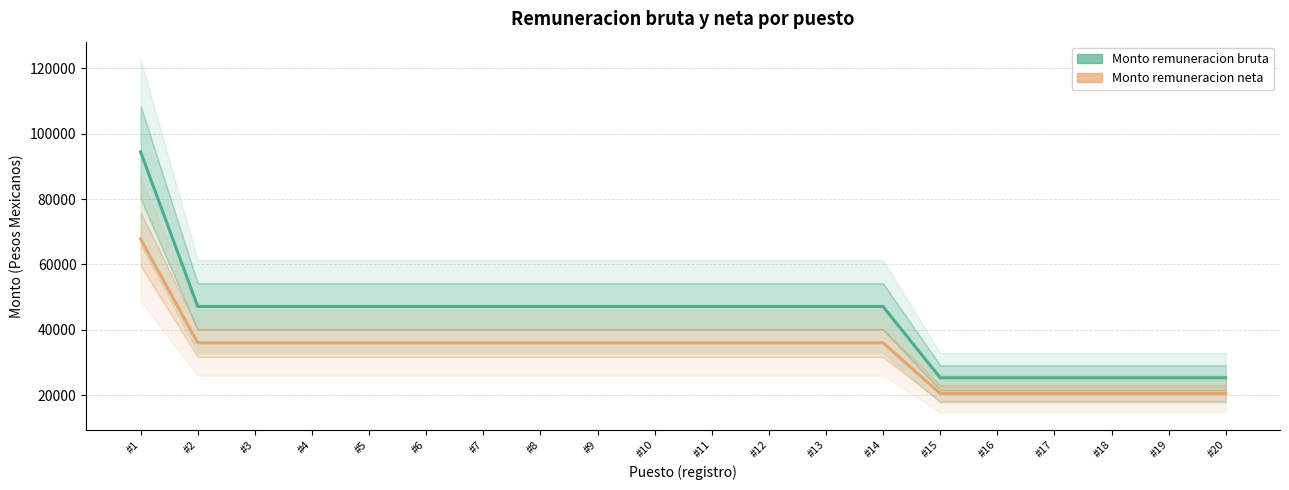

Reading right to left, what are all the values shown in this chart?

Monto remuneracion bruta: 25282.9	25282.9	25282.9	25282.9	25282.9	25282.9	47100.4	47100.4	47100.4	47100.4	47100.4	47100.4	47100.4	47100.4	47100.4	47100.4	47100.4	47100.4	47100.4	94428.1
Monto remuneracion neta: 20489.1	20489.1	20489.1	20489.1	20489.1	20489.1	35984.6	35984.6	35984.6	35984.6	35984.6	35984.6	35984.6	35984.6	35984.6	35984.6	35984.6	35984.6	35984.6	67779.2